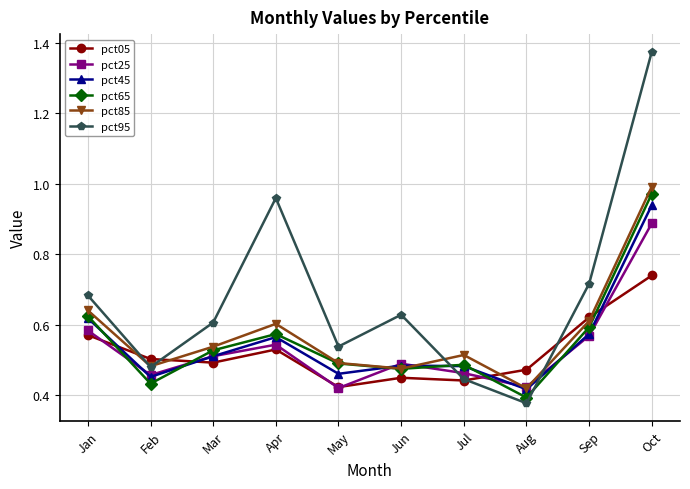

Which category has the lowest value across all series?

Aug